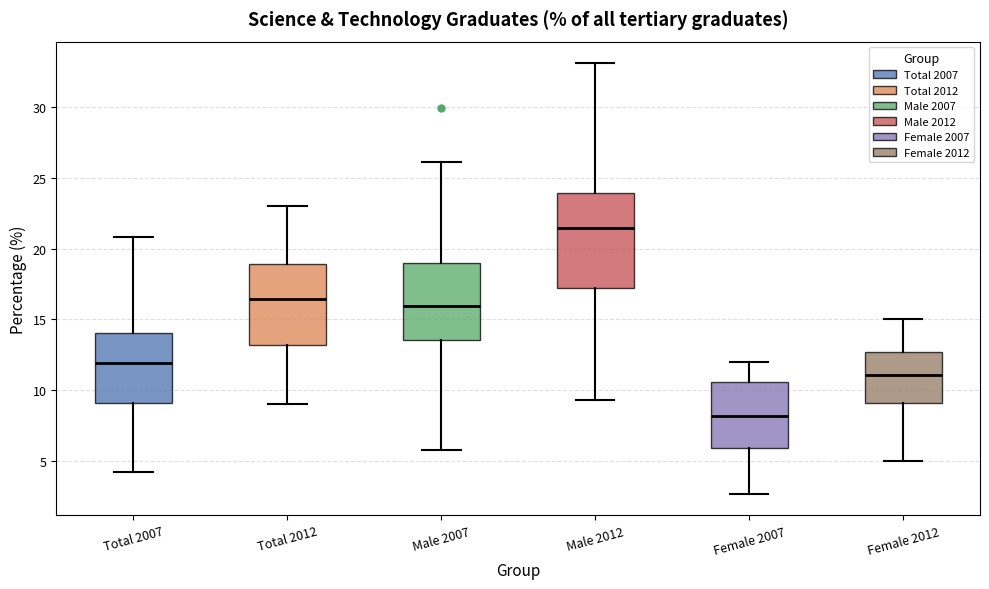

Which box is the tallest, from its lower edge to its upper edge?

Male 2012